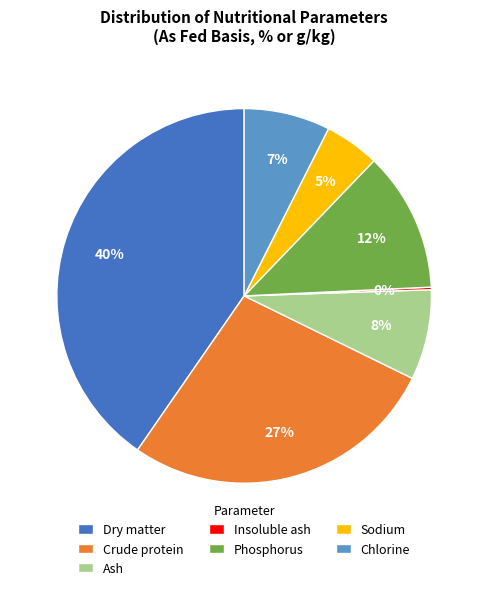

Does Chlorine account for over 50% of the chart?

No